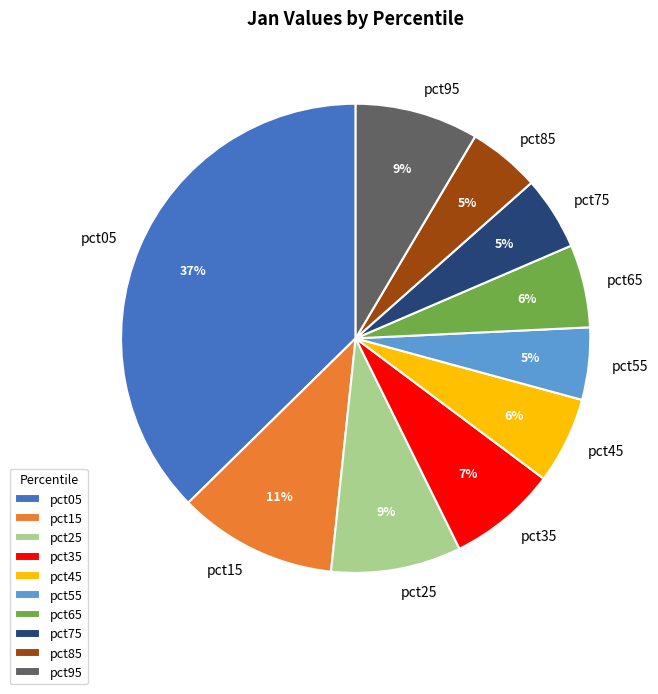

Does any single category account for the majority?

No